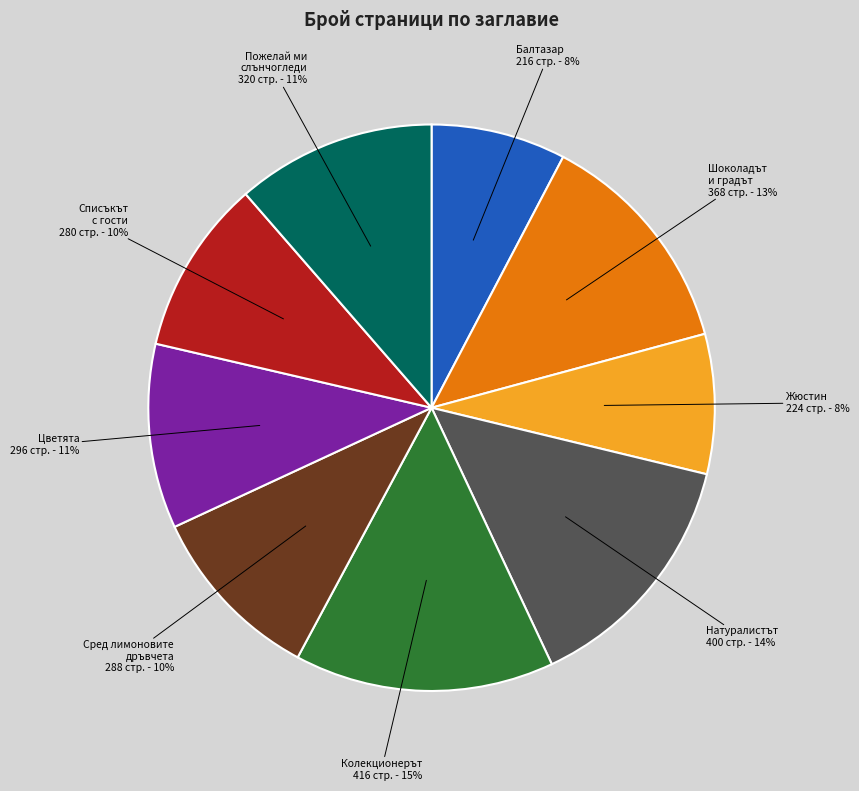

Is there any slice that represents more than half of the pie?

No